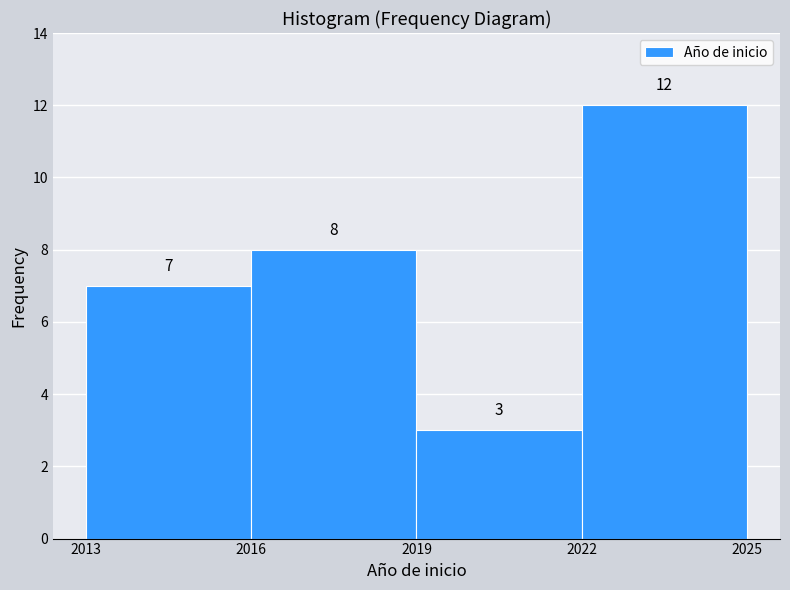

Reading left to right, transcribe this chart: for each bar, give the range it covers on the x-axis and its height.

2013 to 2016: 7
2016 to 2019: 8
2019 to 2022: 3
2022 to 2025: 12